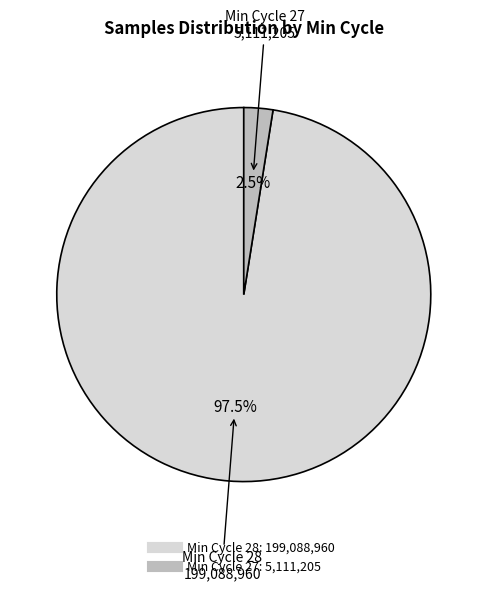

Is there any slice that represents more than half of the pie?

Yes